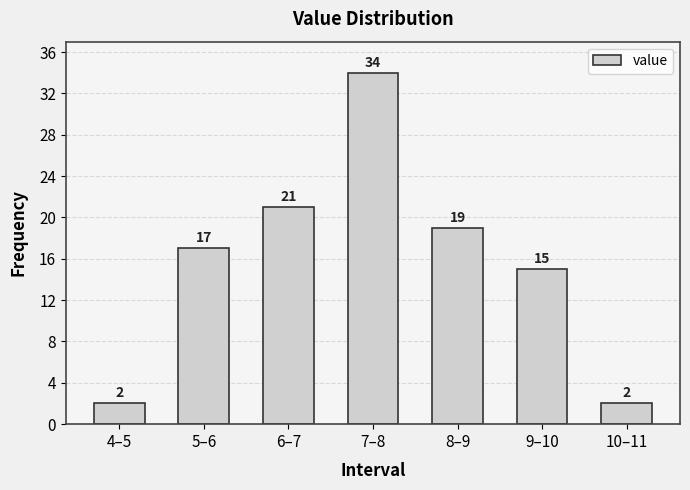

Reading left to right, extract all data points from this chart.

2	17	21	34	19	15	2